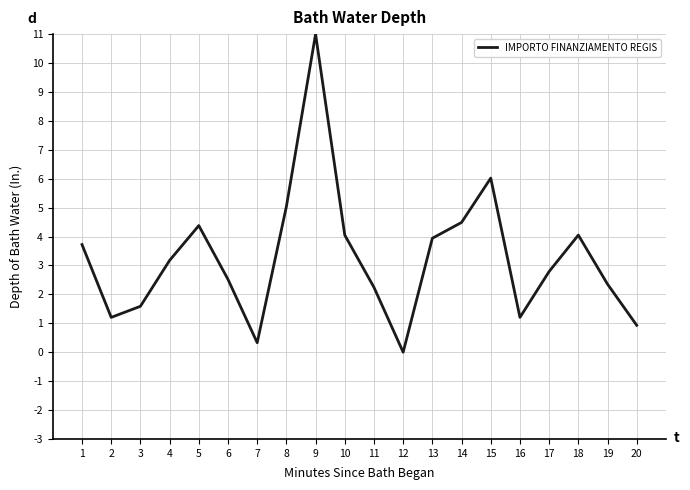

How many interior local valleys (lower than both neighbors) does the data have?

4